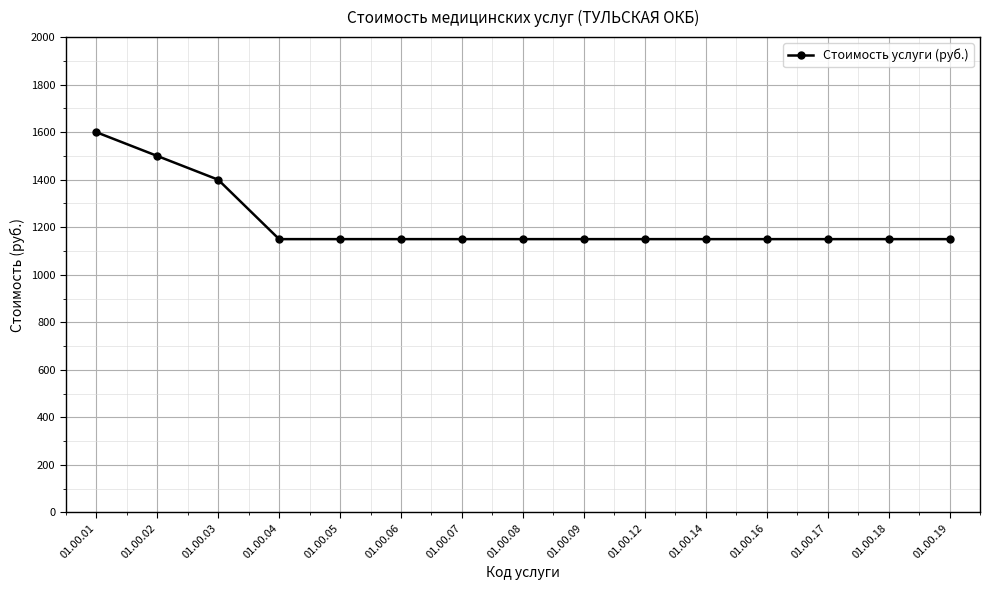

What is the difference between the maximum and minimum values?

450